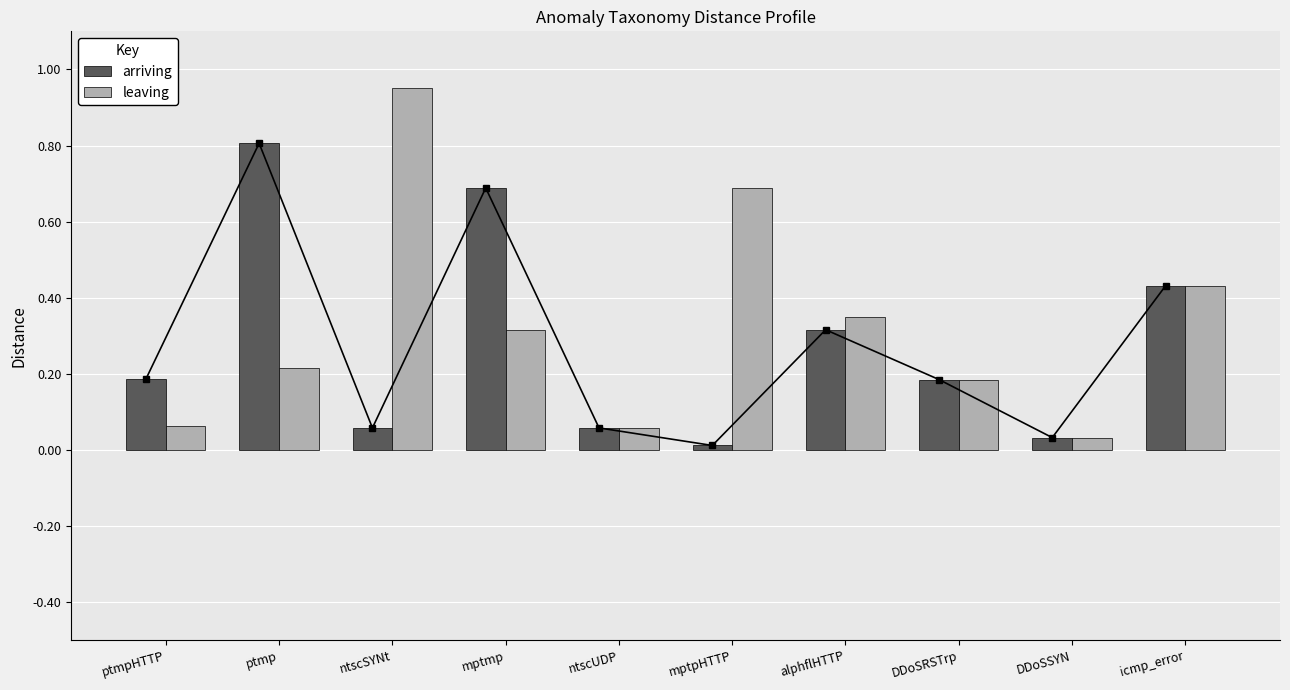

At how many categories does at least one series exceed 0?

10